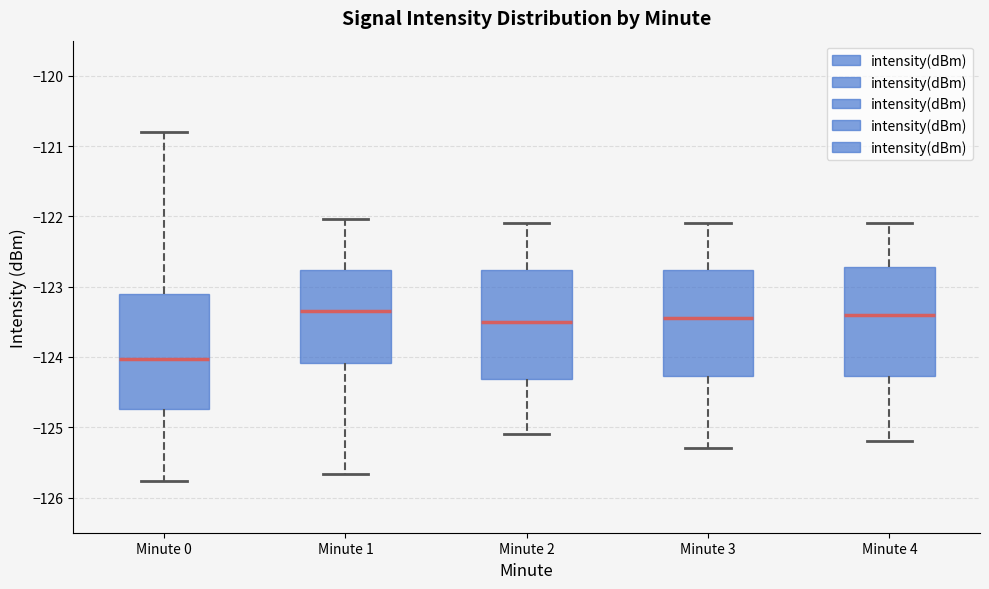

Where does the median line of the box for Minute 3 sit on the y-axis? The values are not printed on the chart, so give them approximately, as read against the axis.

-123.4